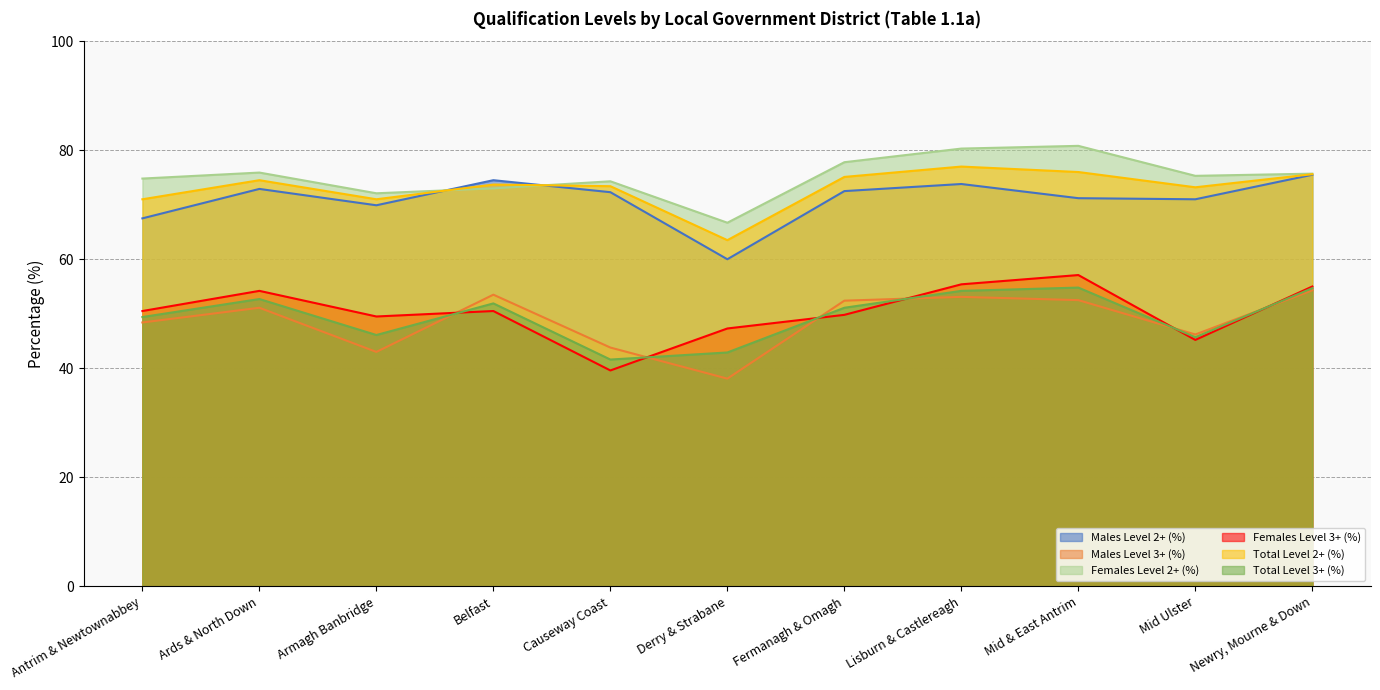

Is the value of Males Level 3+ (%) at Fermanagh & Omagh greater than the value of Females Level 3+ (%) at Armagh Banbridge?

Yes